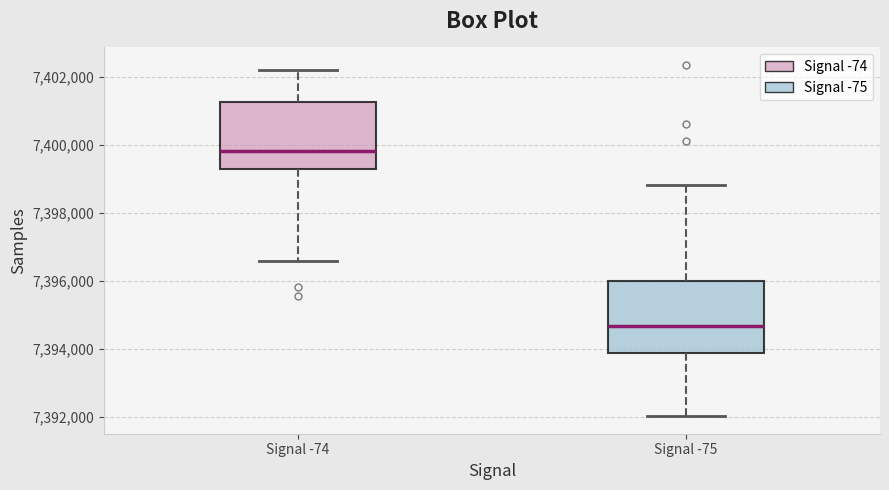

Where does the upper whisker of the box for Signal -74 end on the y-axis? The values are not printed on the chart, so give them approximately, as read against the axis.

7402200